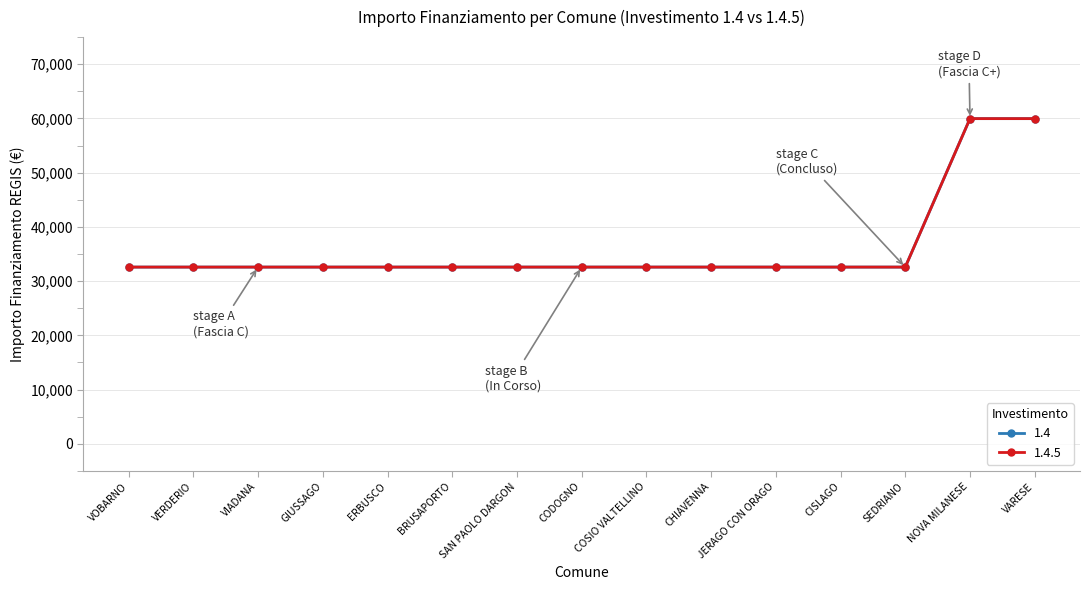

True or false: 1.4.5 and 1.4 cross at least once.

False